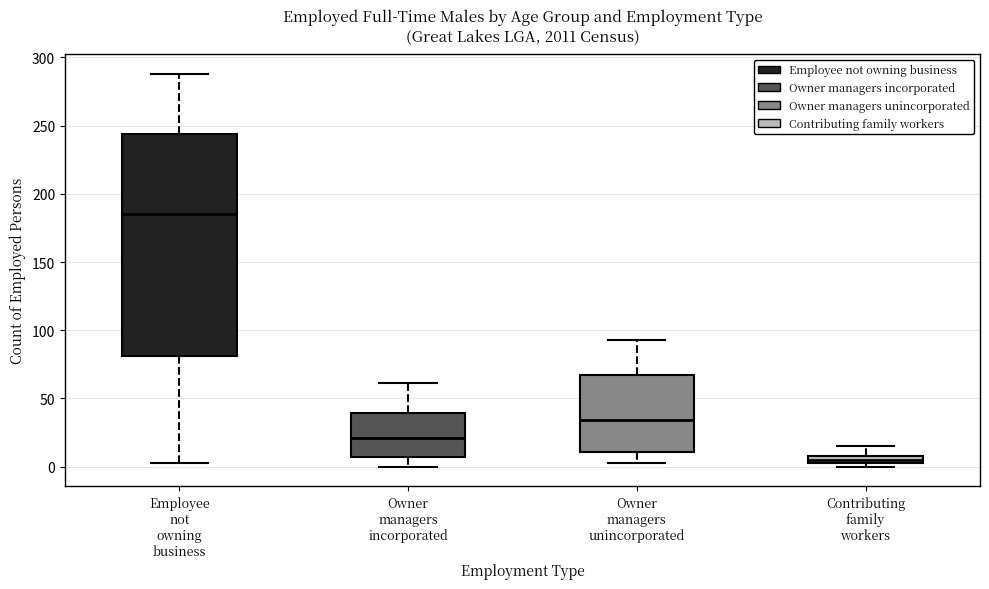

Which box is the tallest, from its lower edge to its upper edge?

Employee not owning business